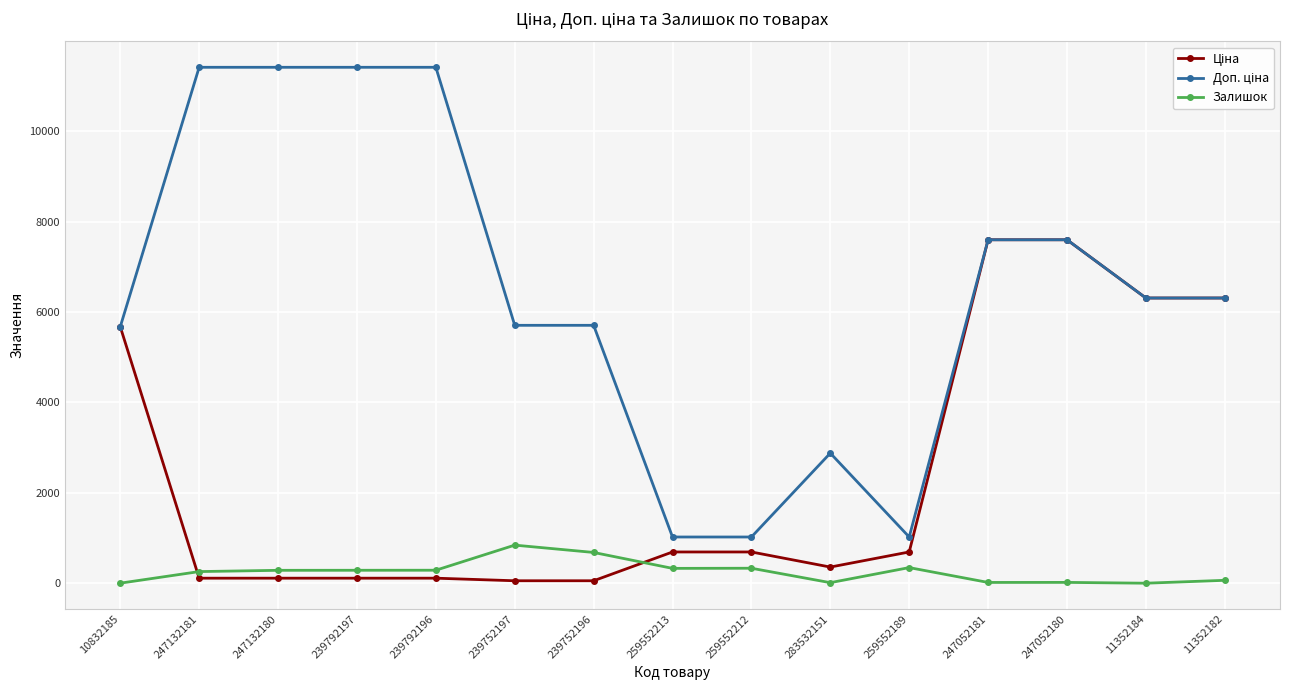

How many lines are shown in the chart?

3